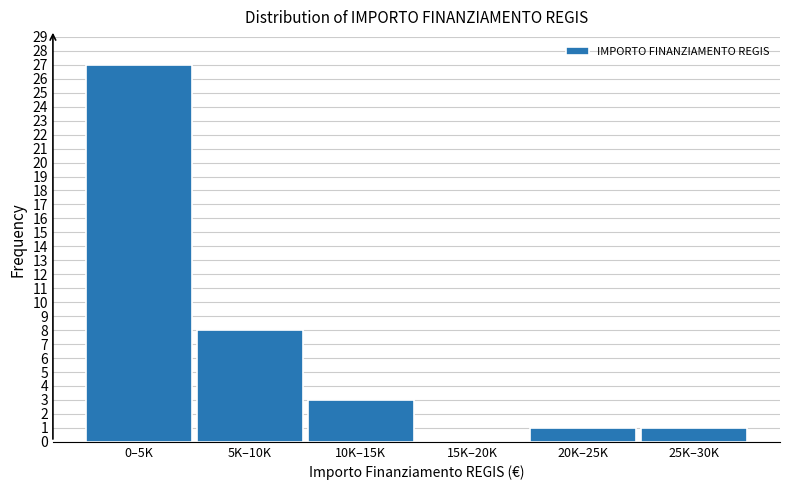

Reading left to right, what are all the values shown in this chart?

0–5K=27	5K–10K=8	10K–15K=3	15K–20K=0	20K–25K=1	25K–30K=1